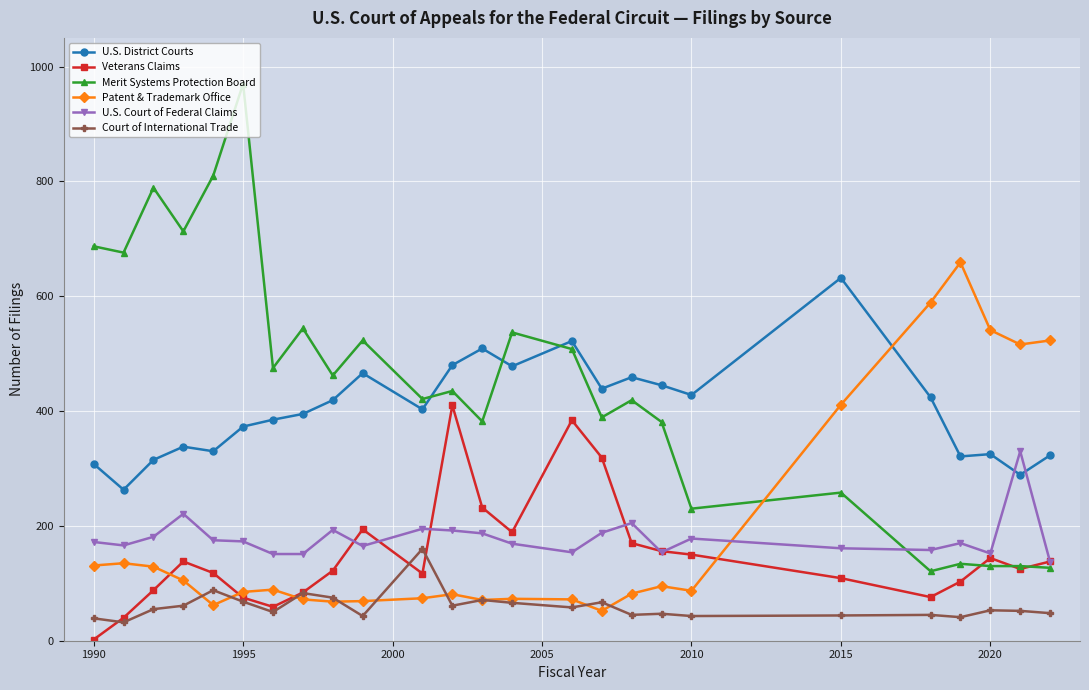

True or false: Court of International Trade and U.S. Court of Federal Claims cross at least once.

False